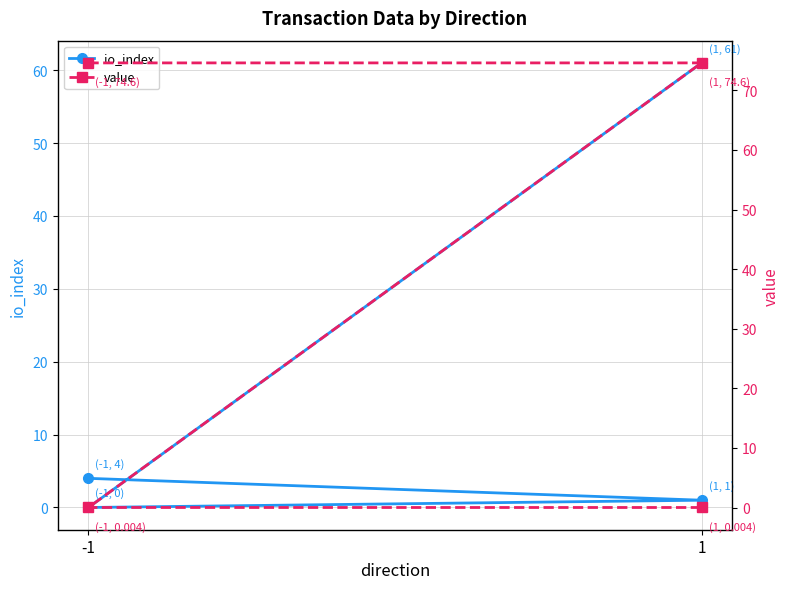

What is the difference between the maximum and minimum values in the io_index series?

61.0